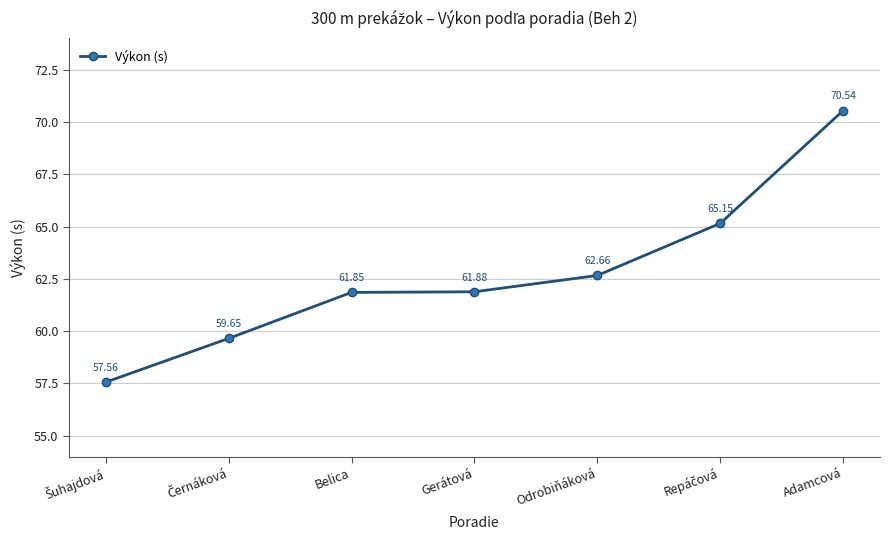

What is the difference between the maximum and minimum values?

13.0